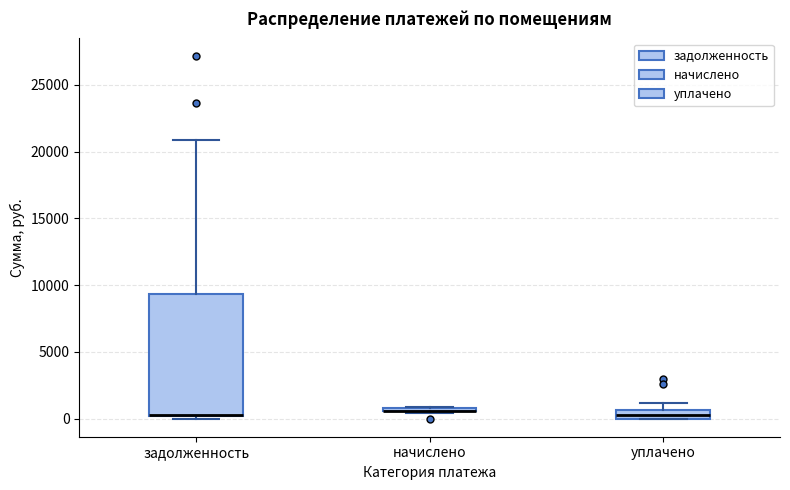

Where is the upper edge of the box for начислено on the y-axis? The values are not printed on the chart, so give them approximately, as read against the axis.

1000